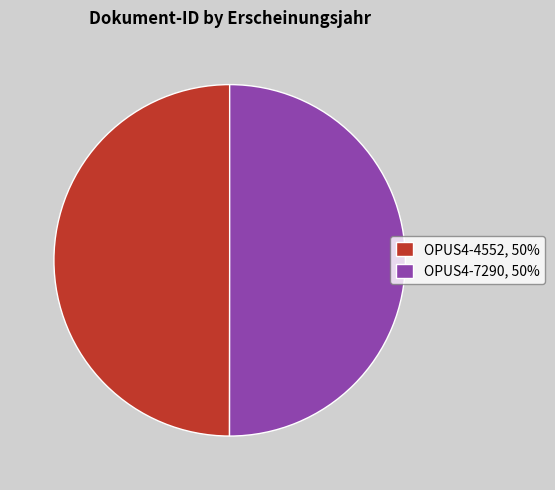

The OPUS4-7290, 50% slice represents 58% of the pie. True or false?

False